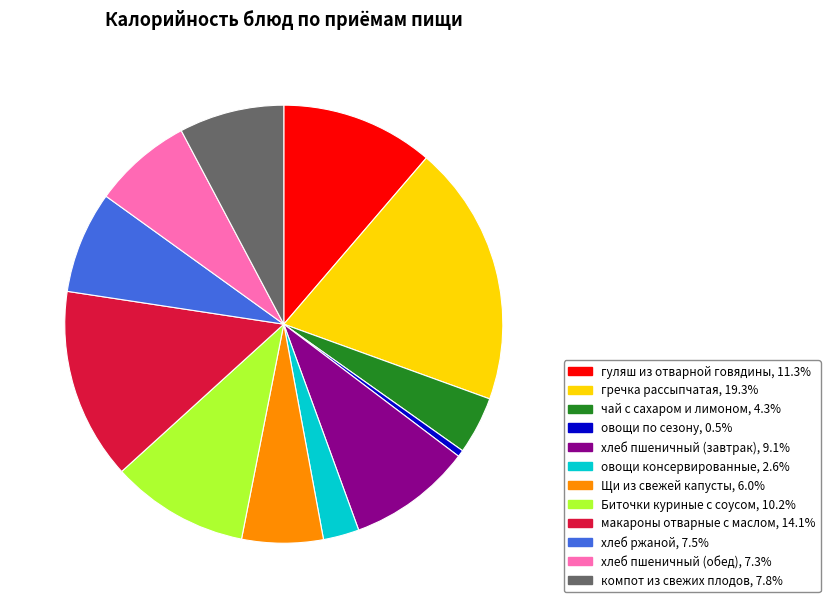

Which has a higher value, хлеб пшеничный (обед) or чай с сахаром и лимоном?

хлеб пшеничный (обед)